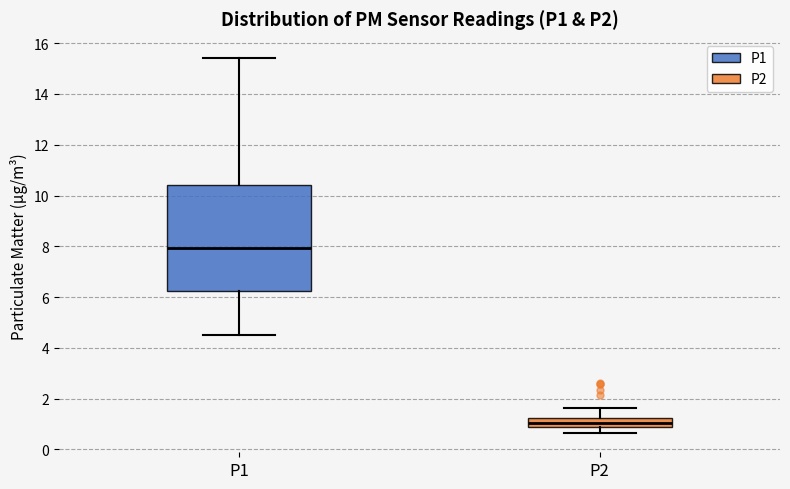

Where does the upper whisker of the box for P2 end on the y-axis? The values are not printed on the chart, so give them approximately, as read against the axis.

1.6